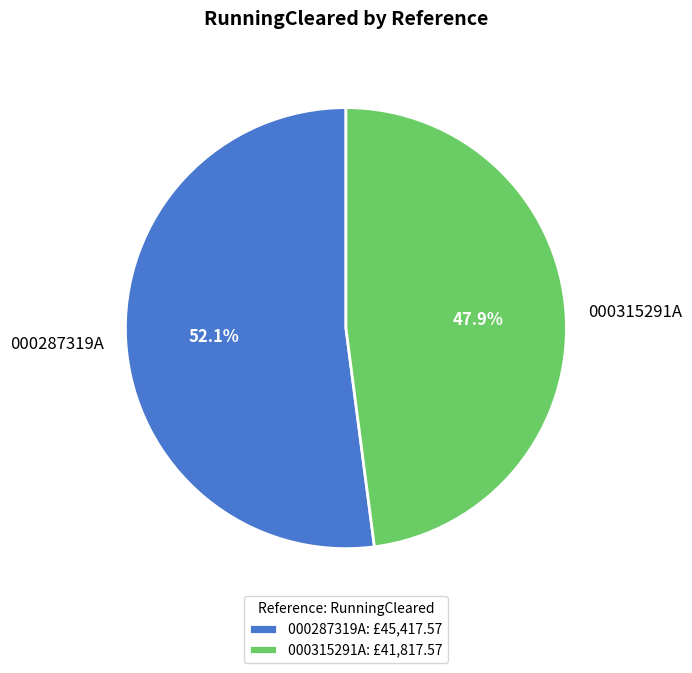

Between 000315291A and 000287319A, which is larger?

000287319A